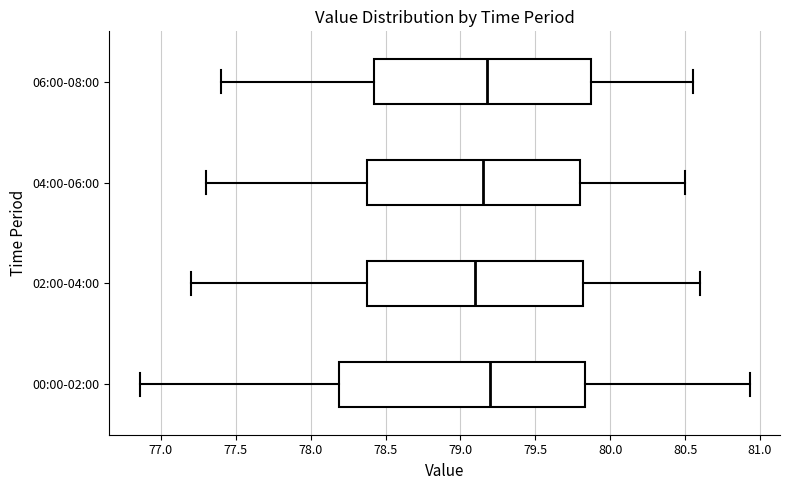

Which box is the widest, from its left edge to its right edge?

00:00-02:00